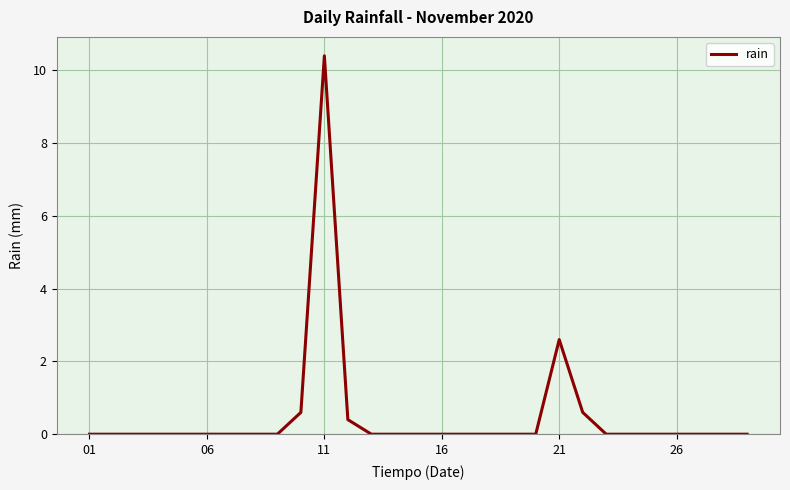

What is the difference between the maximum and minimum values?

10.4